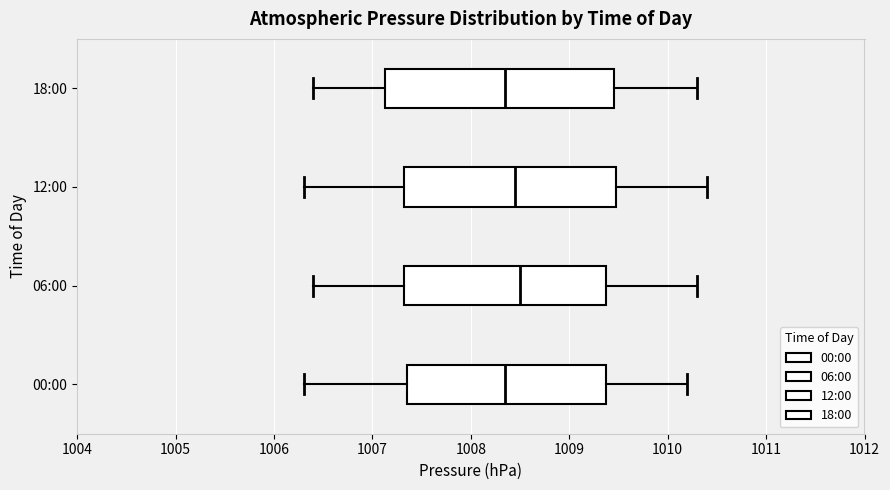

Where does the median line of the box for 06:00 sit on the x-axis? The values are not printed on the chart, so give them approximately, as read against the axis.

1008.5